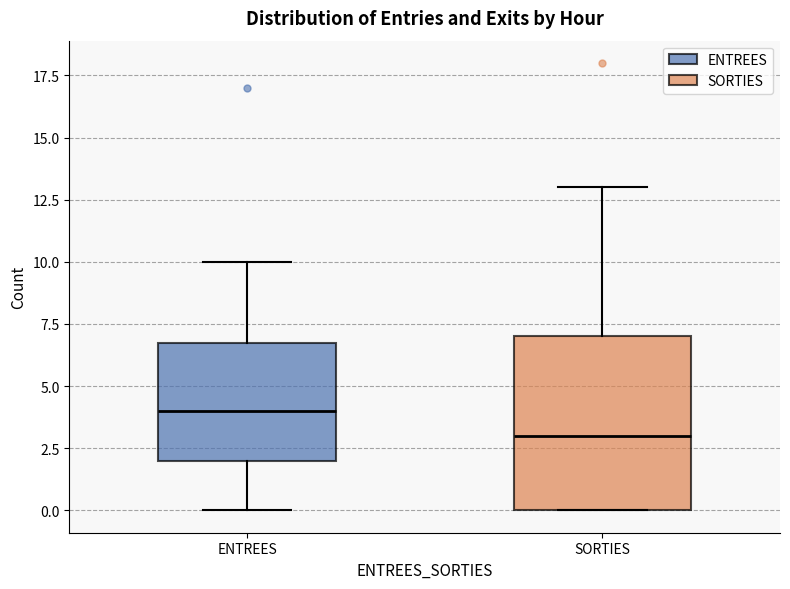

Where does the upper whisker of the box for SORTIES end on the y-axis? The values are not printed on the chart, so give them approximately, as read against the axis.

13